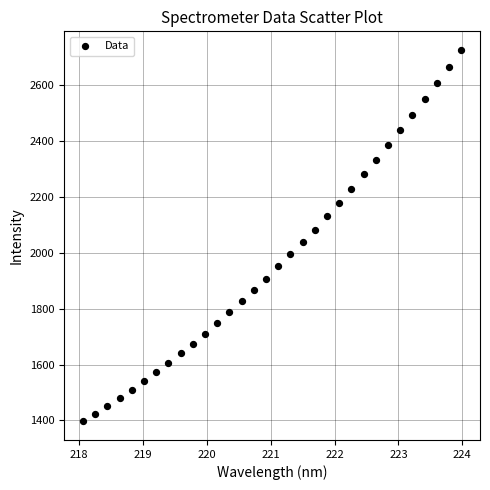

What is the range of Y values (max minus min)?

1328.7